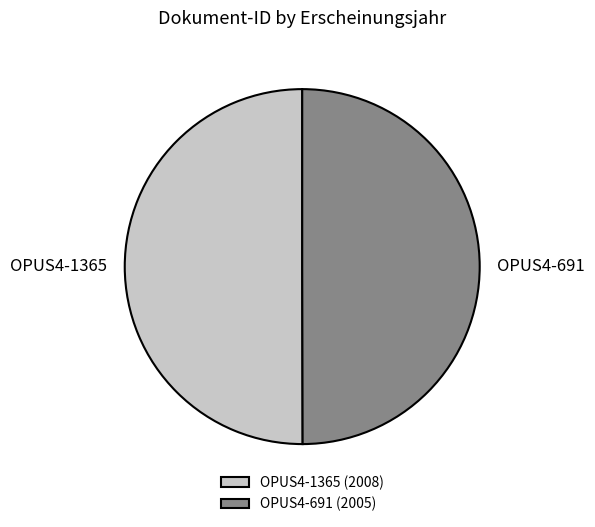

Do OPUS4-691 and OPUS4-1365 together represent more than half of the pie?

Yes